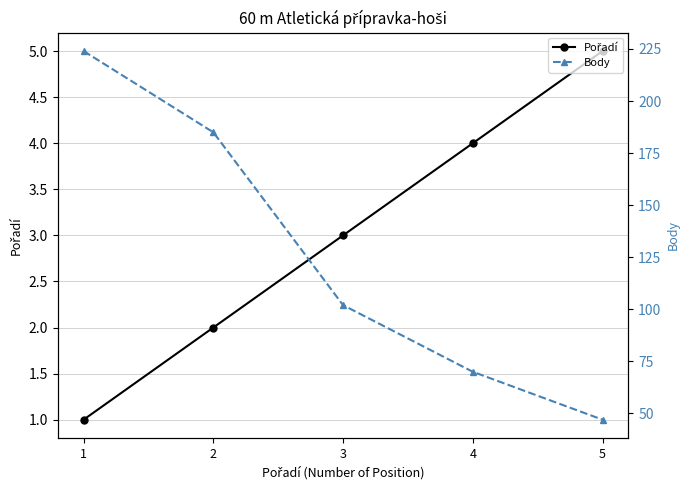

Reading left to right, extract all data points from this chart.

Pořadí: 1	2	3	4	5
Body: 224	185	102	70	47